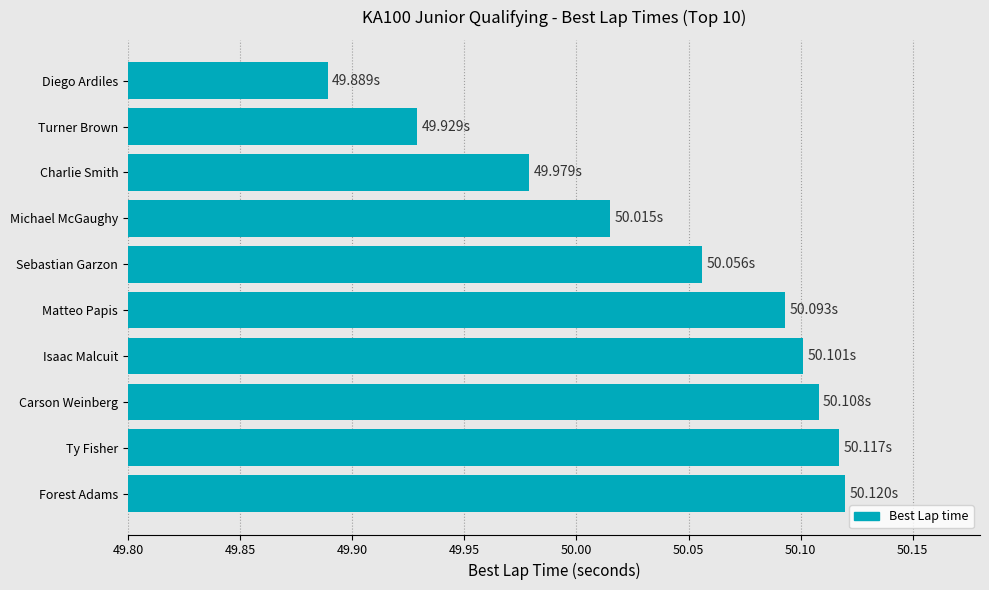

What is the difference between the maximum and minimum values?

0.2